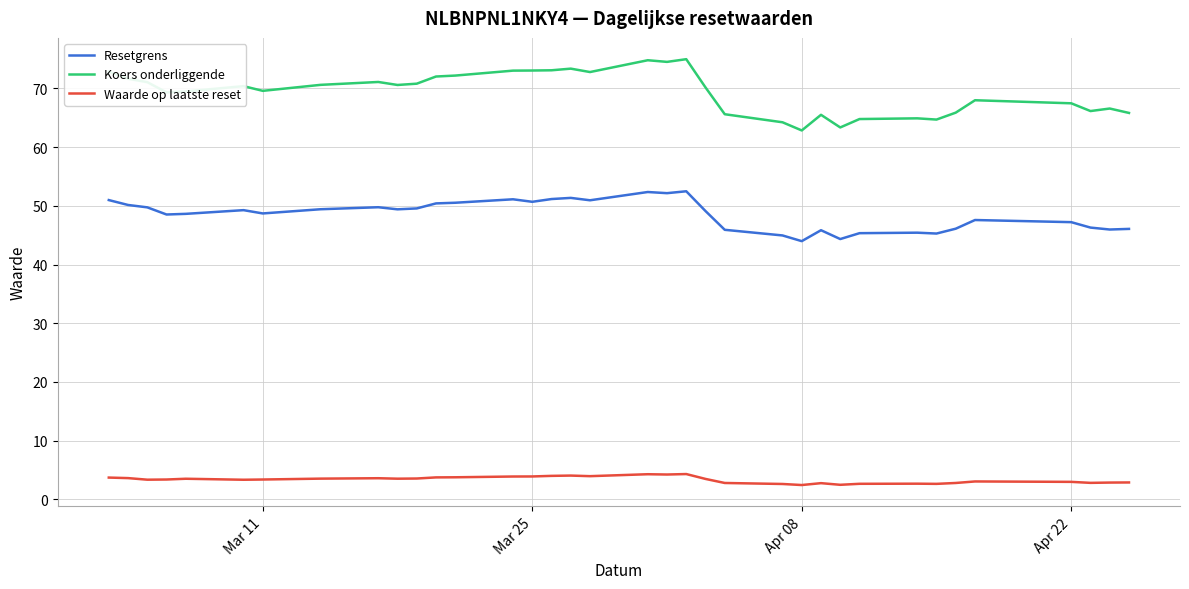

True or false: Resetgrens and Waarde op laatste reset intersect in this chart.

False